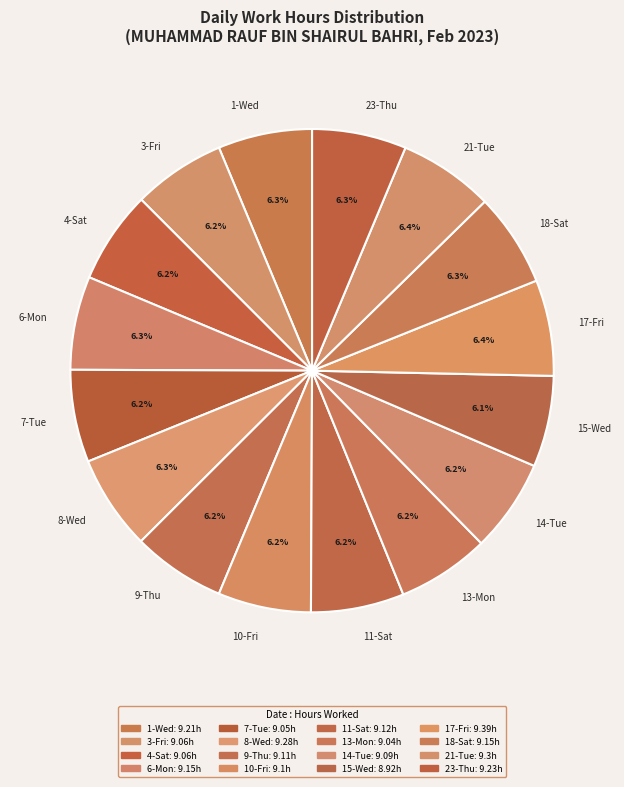

To the nearest percent, what percentage of the pie is 9-Thu?

6%